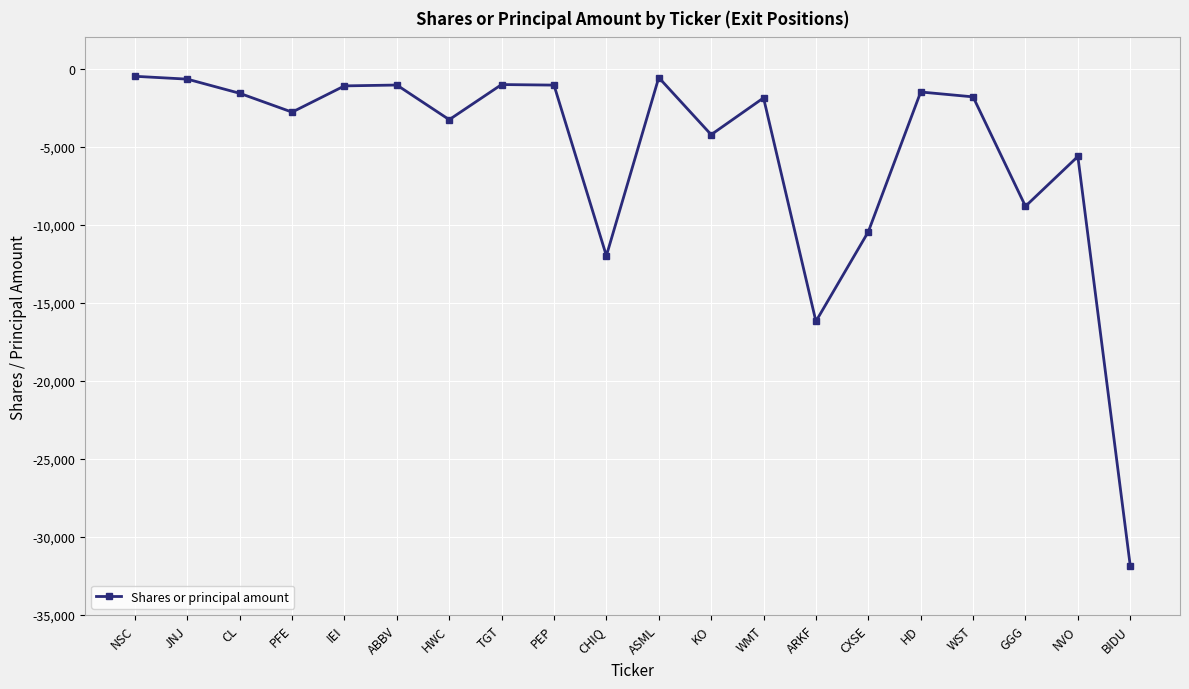

What is the change in value from IEI to GGG?

-7711